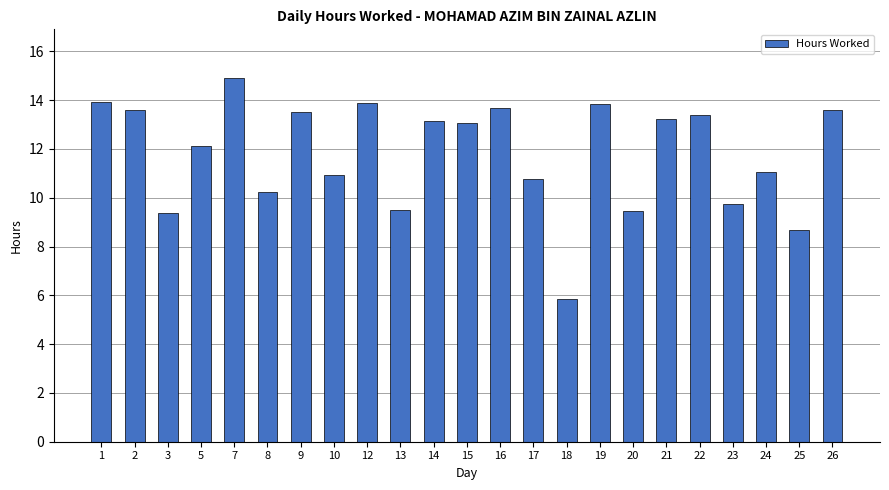

What is the greatest value displayed?

14.9